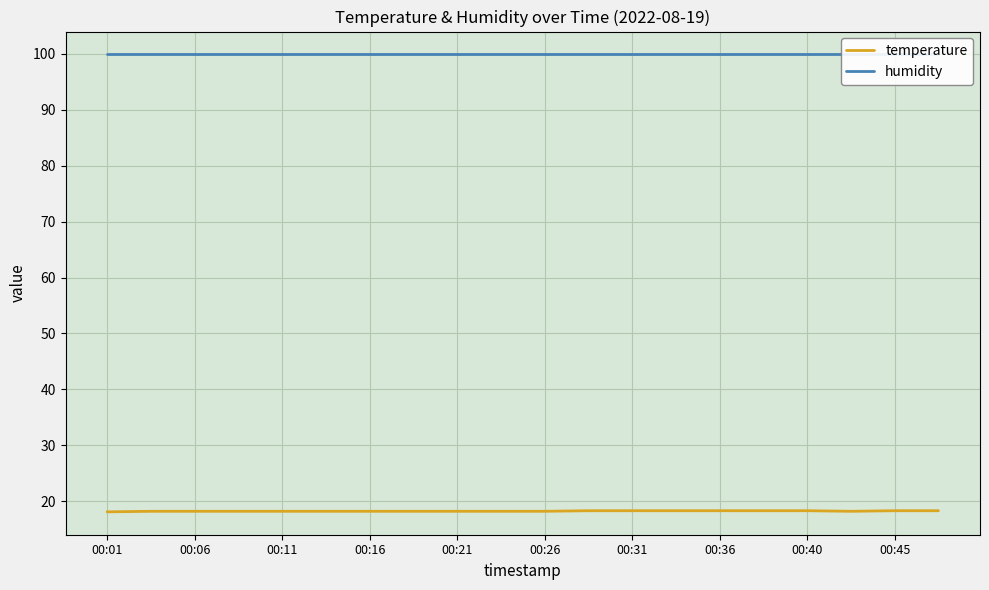

The value of temperature at 00:21 is 18.2. True or false?

True